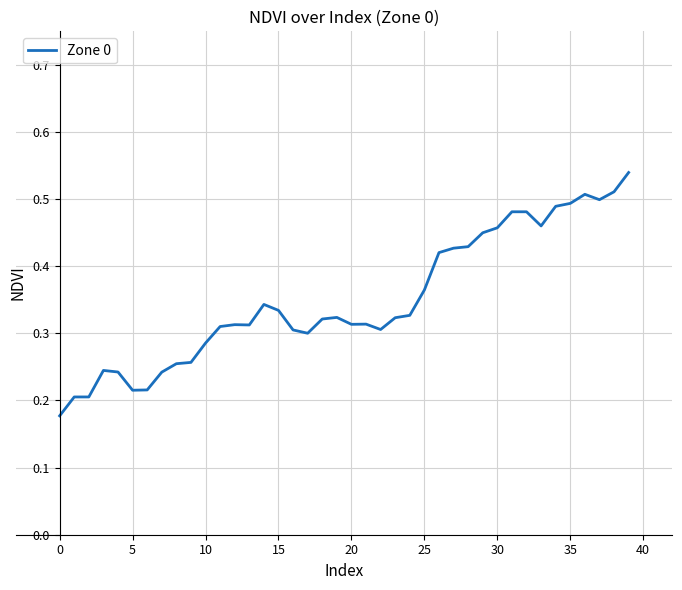

What is the label of the 1st point from the right?

39